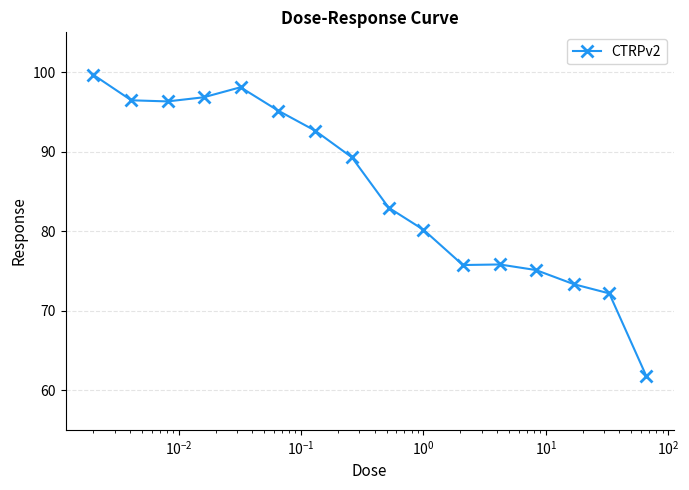

What is the value of the 4th point from the left?

96.8